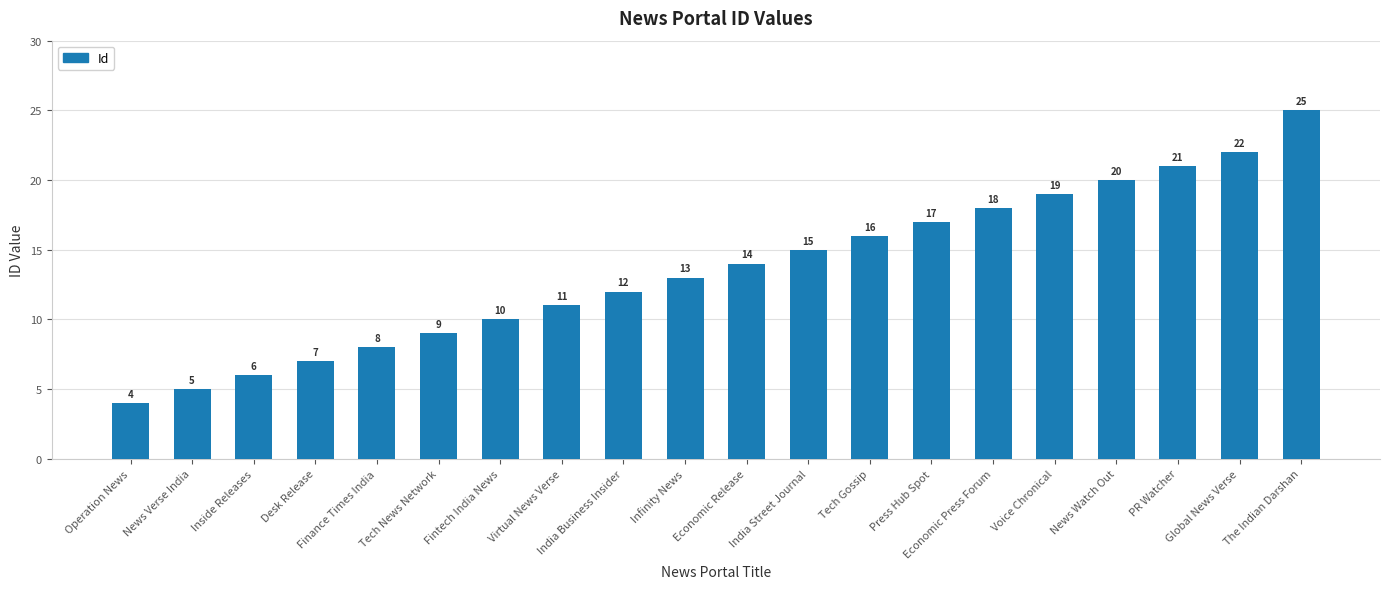

How many bars are there in total?

20